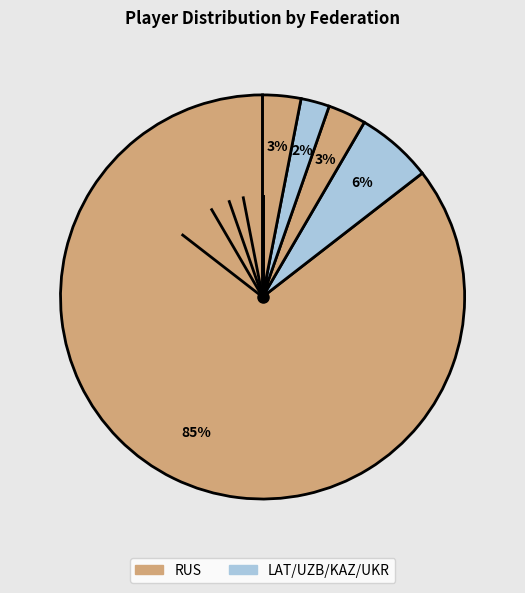

How many segments does this pie chart have?

5